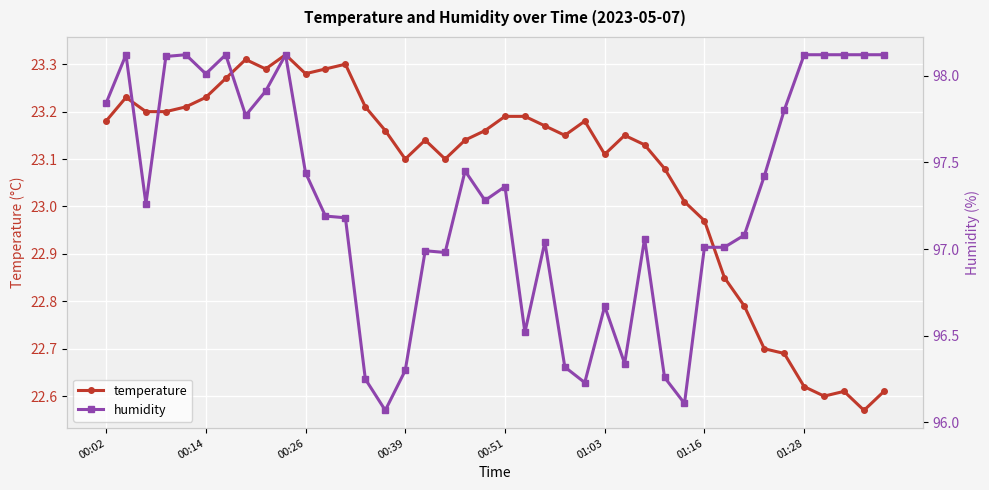

The value of temperature at 00:26 is 15.2. True or false?

False